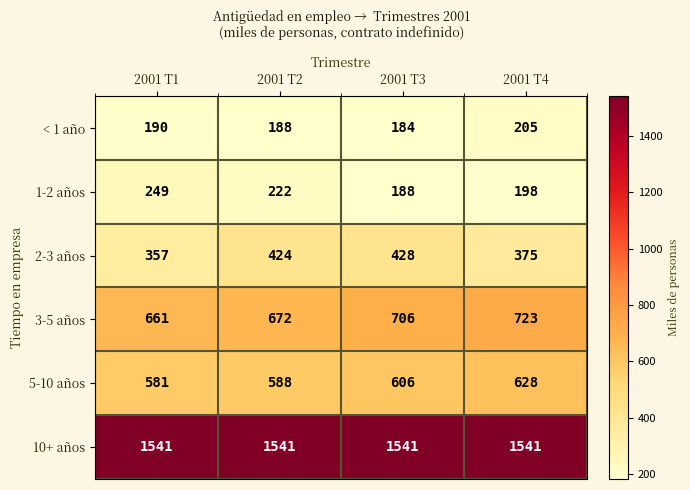

Between 2001 T1 and 2001 T3, which series saw the biggest shift?

2-3 años